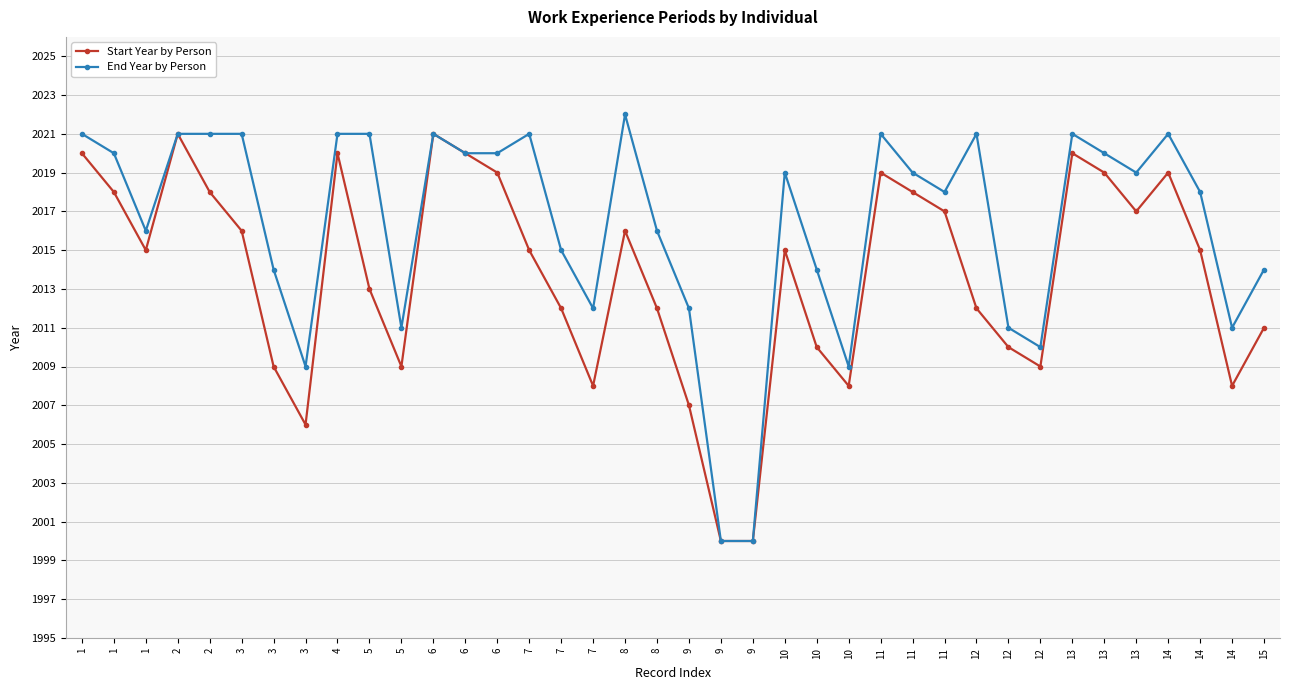

Is this an area chart (filled region under the line)?

No